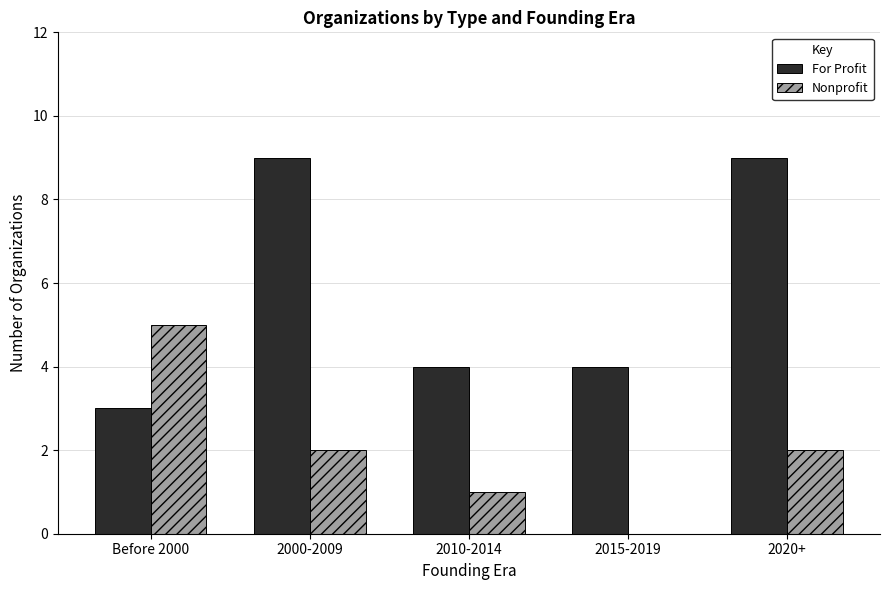

Which series has the largest total across all categories?

For Profit